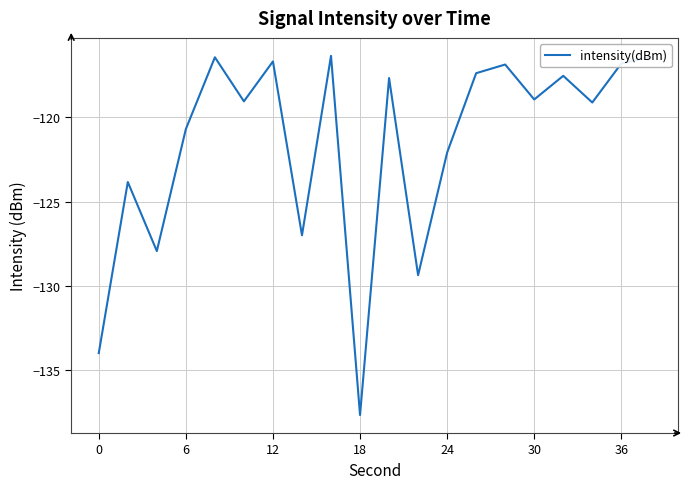

What is the greatest value displayed?

-116.4